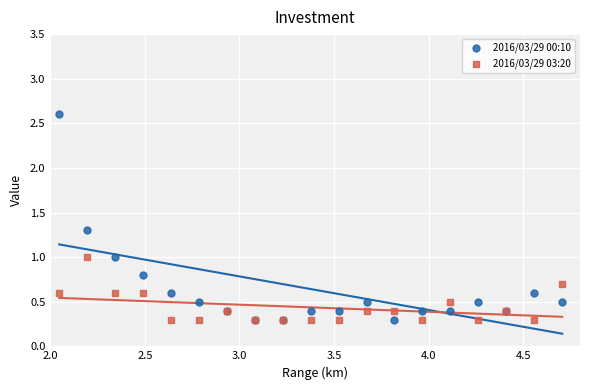

What are all the series names shown in the legend?

2016/03/29 00:10, 2016/03/29 03:20